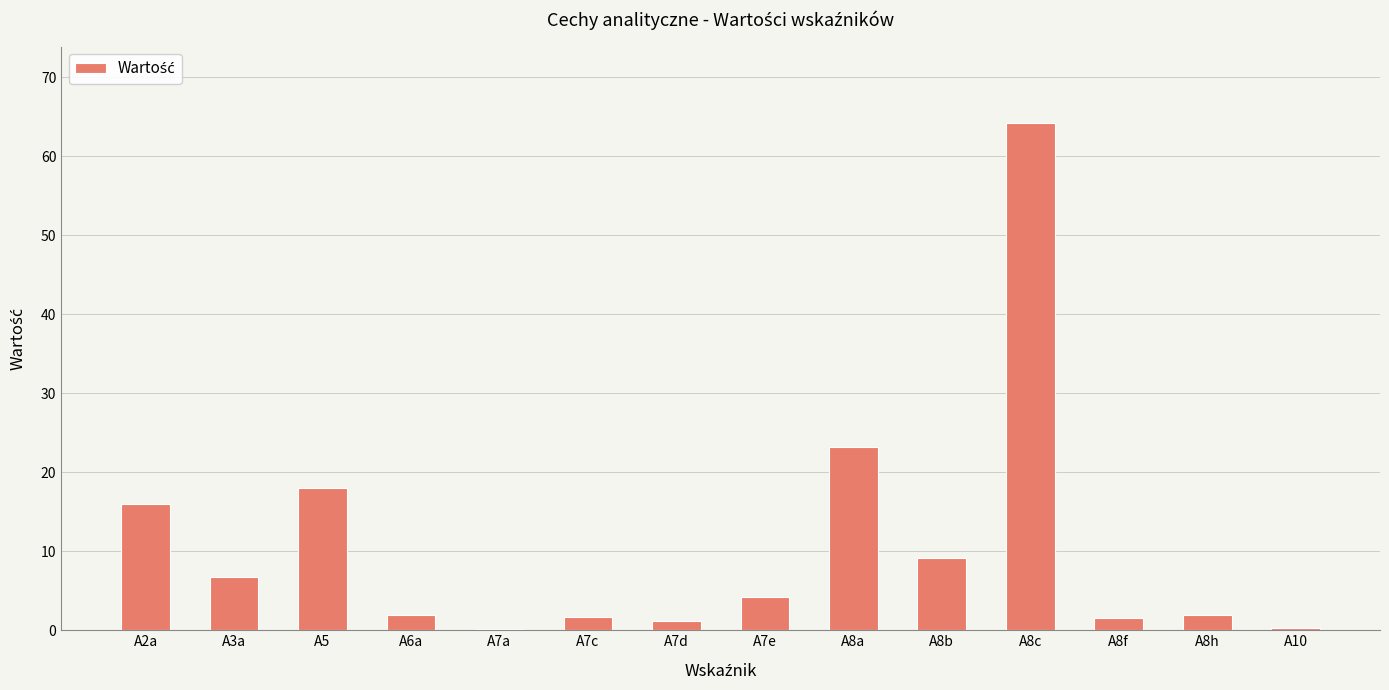

What is the average value?

10.7